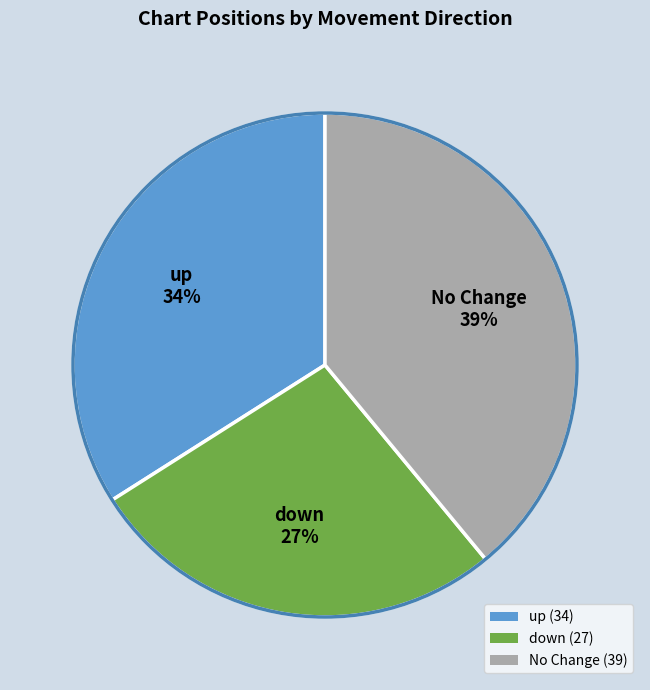

Rank the categories by value from highest to lowest.

No Change (39), up (34), down (27)